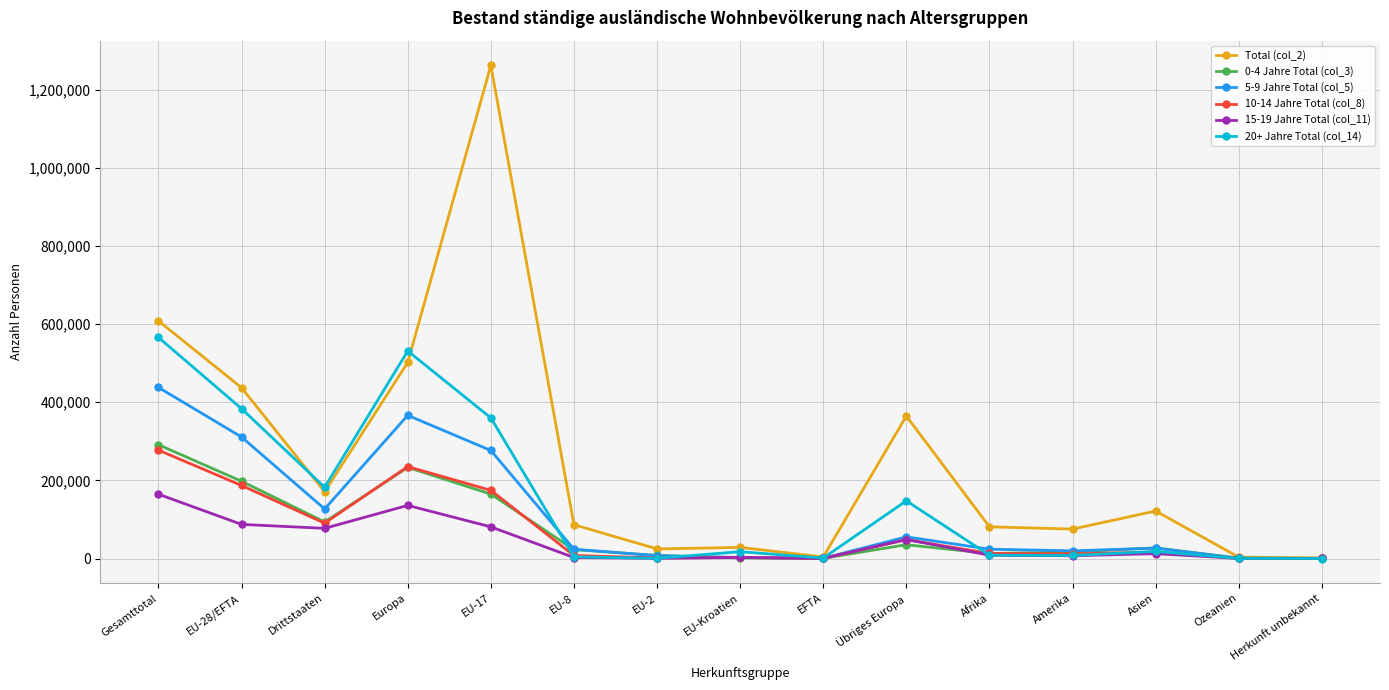

At which category does Total (col_2) reach its first local peak?

EU-17